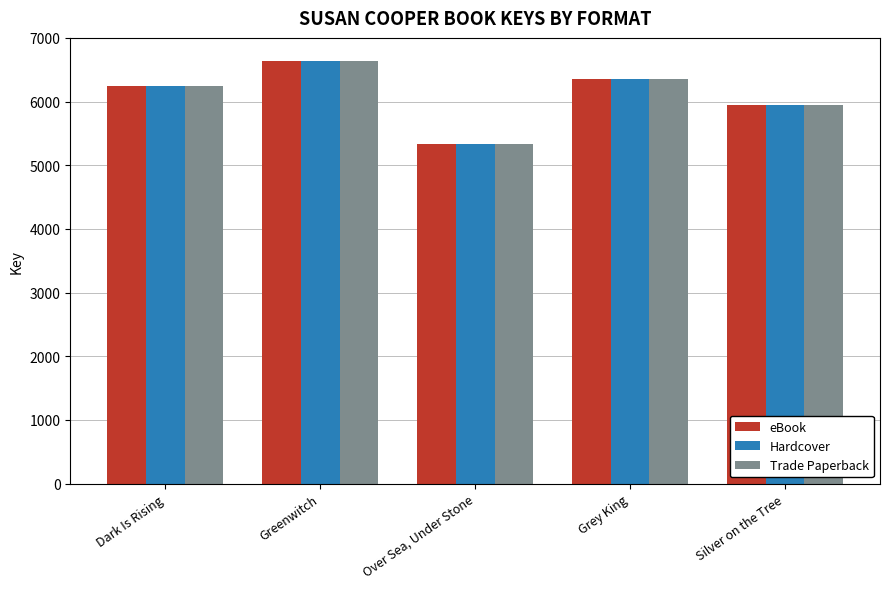

Reading left to right, what are all the values shown in this chart?

eBook: Dark Is Rising=6248	Greenwitch=6637	Over Sea, Under Stone=5332	Grey King=6354	Silver on the Tree=5946
Hardcover: Dark Is Rising=6248	Greenwitch=6637	Over Sea, Under Stone=5332	Grey King=6354	Silver on the Tree=5946
Trade Paperback: Dark Is Rising=6248	Greenwitch=6637	Over Sea, Under Stone=5332	Grey King=6354	Silver on the Tree=5946